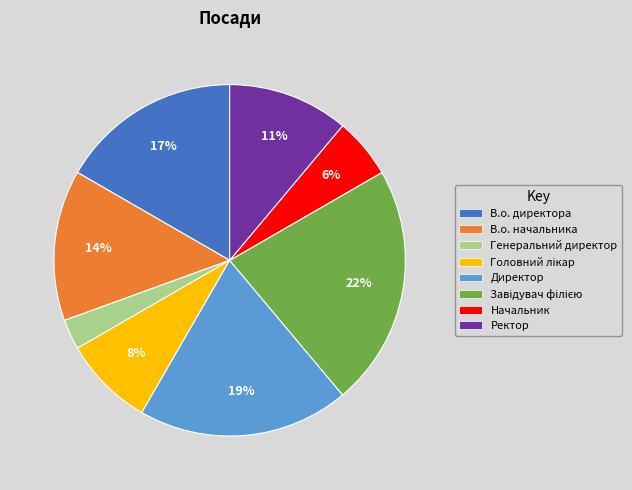

What is the smallest slice in the pie chart?

Генеральний директор